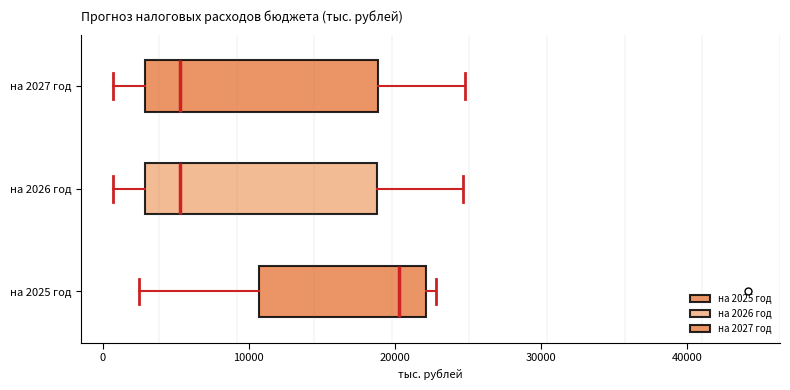

Reading bottom to top, read every box against the x-axis: the position of its median line, the range the box covers, and the ends of its whiskers. The values are not printed on the chart, so give them approximately, as read against the axis.

на 2025 год: median 20000, box 11000 to 22000, whiskers 3000 to 23000
на 2026 год: median 5000, box 3000 to 19000, whiskers 1000 to 25000
на 2027 год: median 5000, box 3000 to 19000, whiskers 1000 to 25000